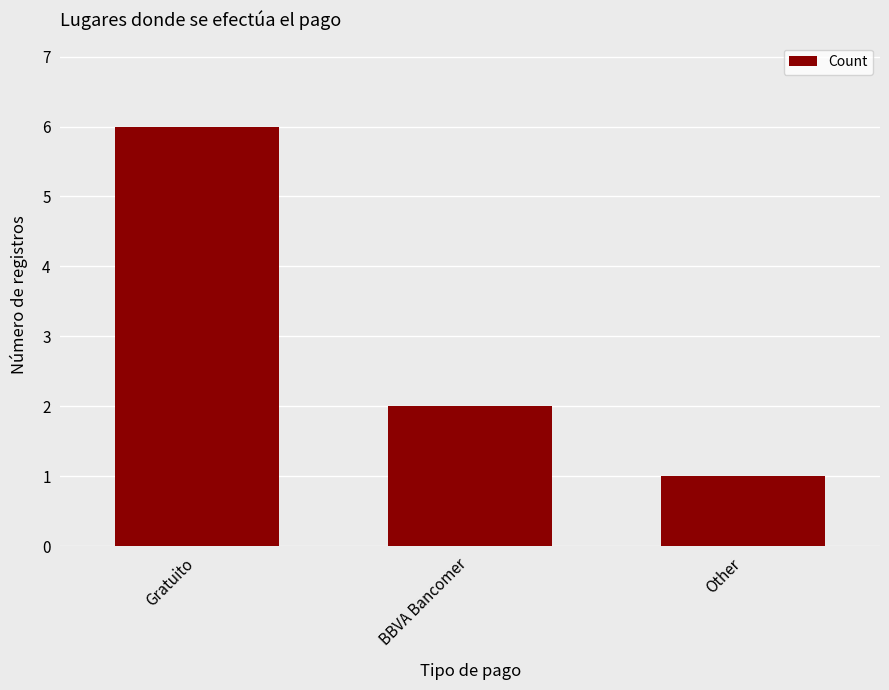

Are the bars horizontal?

No